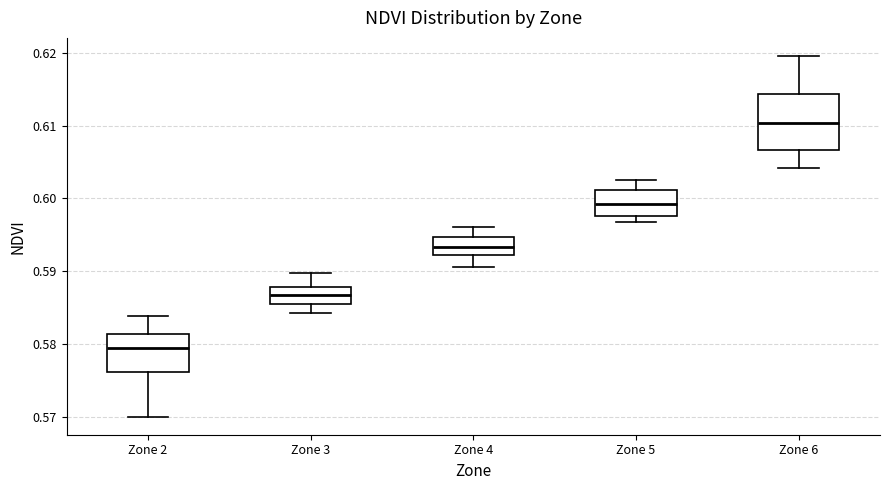

Reading left to right, read every box against the y-axis: the position of its median line, the range the box covers, and the ends of its whiskers. The values are not printed on the chart, so give them approximately, as read against the axis.

Zone 2: median 0.580, box 0.576 to 0.581, whiskers 0.570 to 0.584
Zone 3: median 0.587, box 0.586 to 0.588, whiskers 0.584 to 0.590
Zone 4: median 0.593, box 0.592 to 0.595, whiskers 0.591 to 0.596
Zone 5: median 0.599, box 0.598 to 0.601, whiskers 0.597 to 0.603
Zone 6: median 0.610, box 0.607 to 0.614, whiskers 0.604 to 0.620